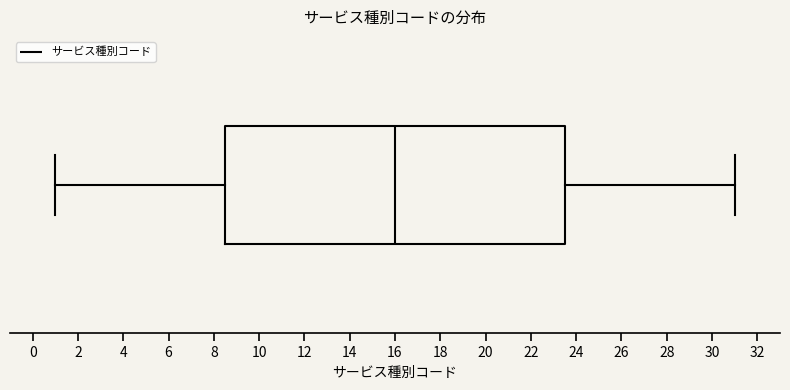

Read this box plot against the x-axis: the position of the median line, the range covered by the box, and the ends of both whiskers. The values are not printed on the chart, so give them approximately, as read against the axis.

median 16.0, box 8.6 to 23.6, whiskers 1.0 to 31.0